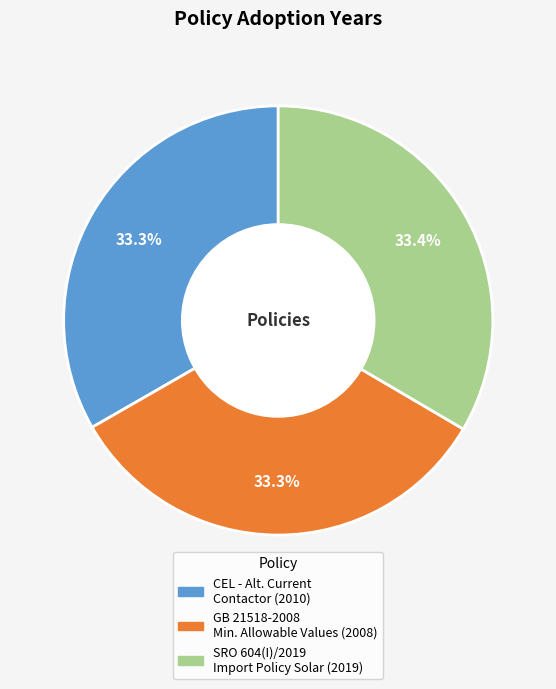

Does any single category account for the majority?

No